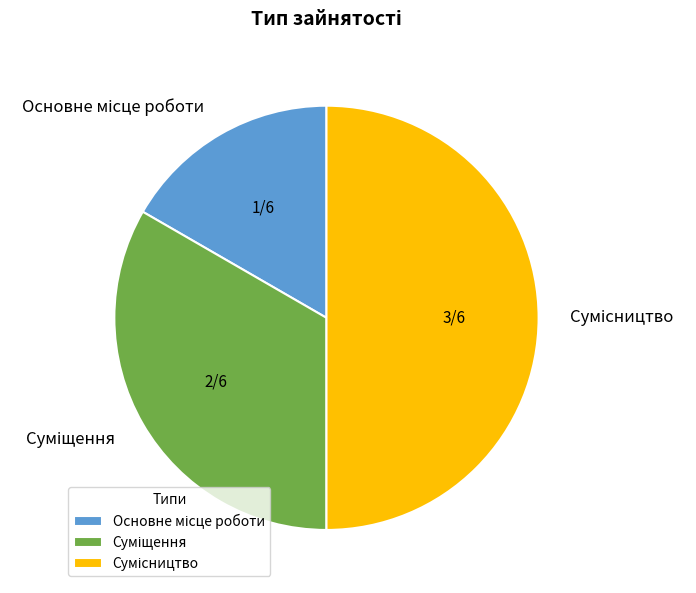

How much of the chart is everything except Основне місце роботи?

83.3%